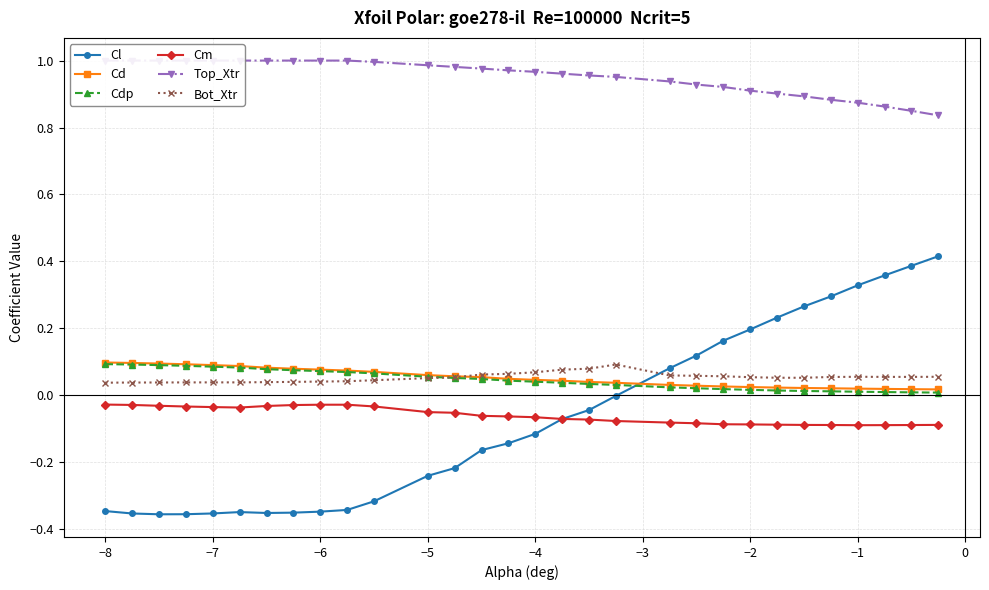

True or false: Cm and Cd intersect in this chart.

False